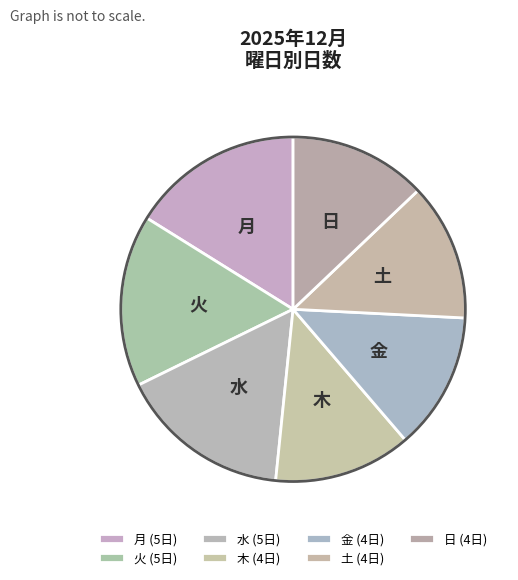

How many segments does this pie chart have?

7